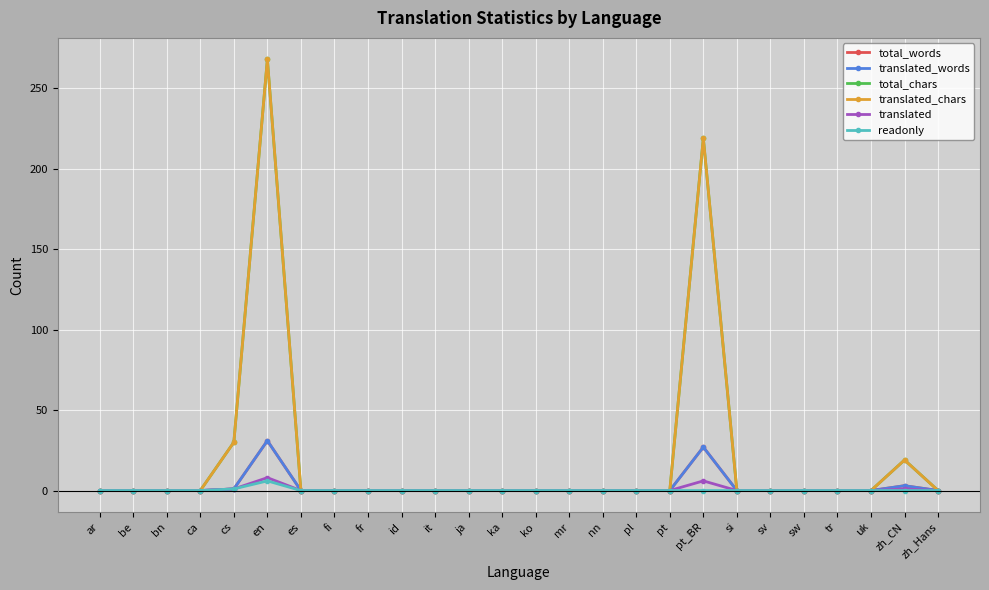

Does the chart have visible grid lines?

Yes